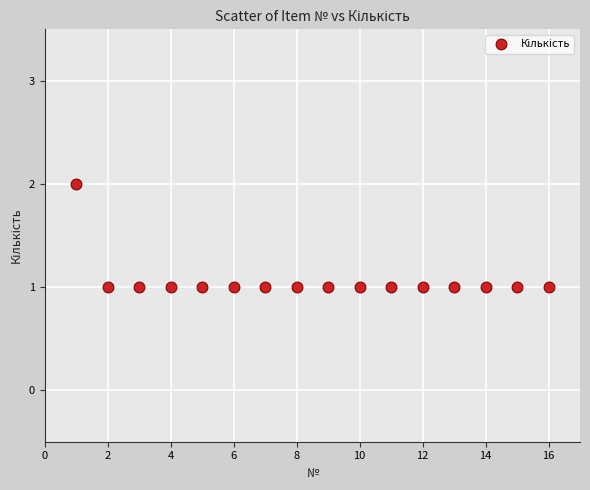

How many data points are displayed?

16